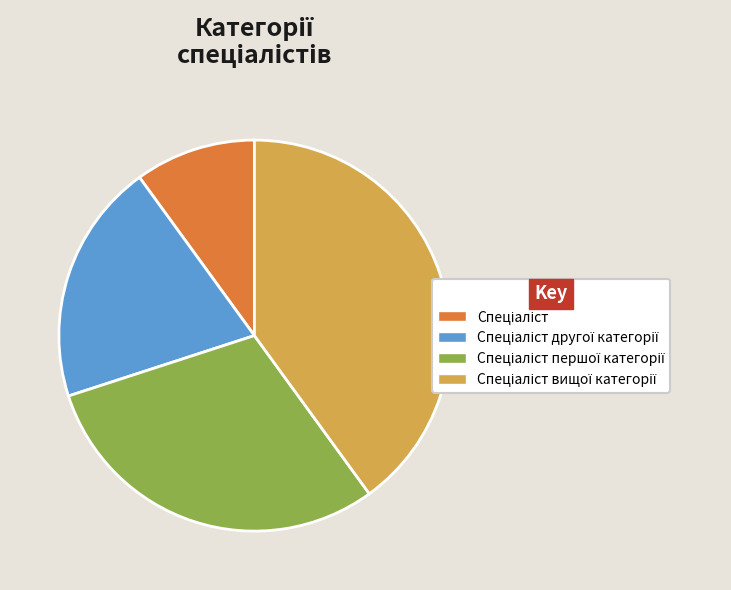

Is there any slice that represents more than half of the pie?

No